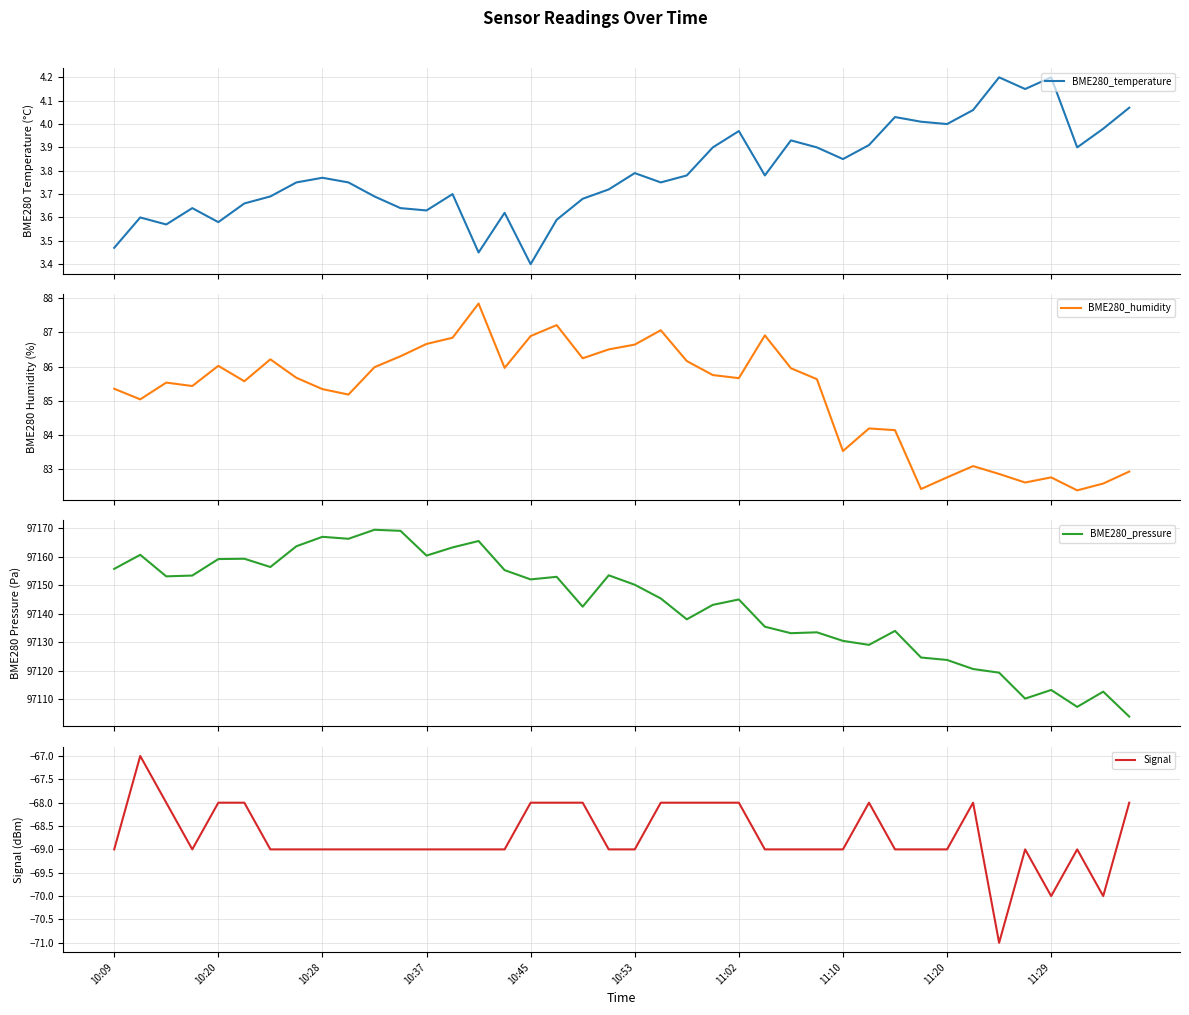

Is this an area chart (filled region under the line)?

No